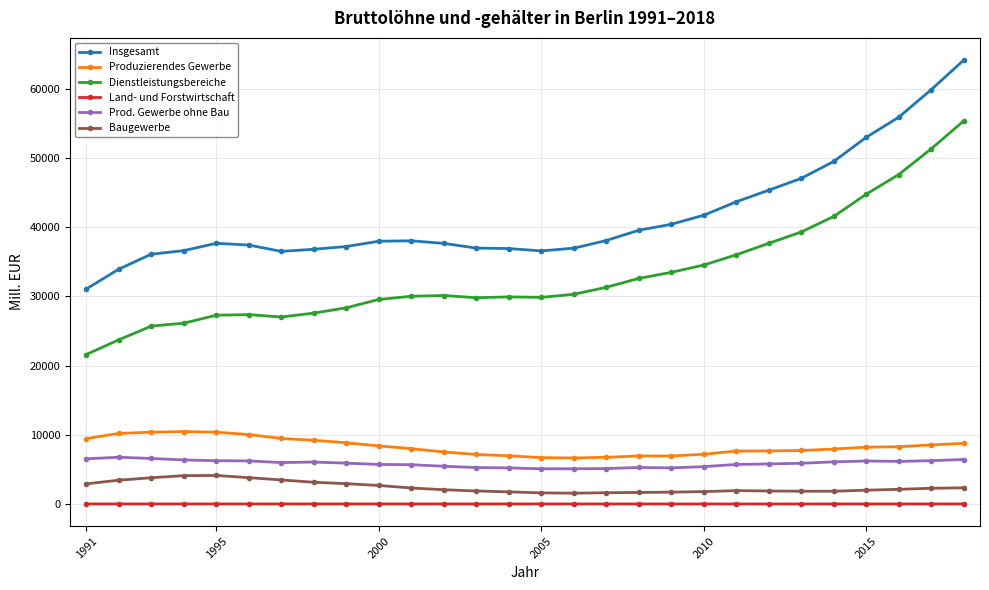

Which series has the largest total across all categories?

Insgesamt